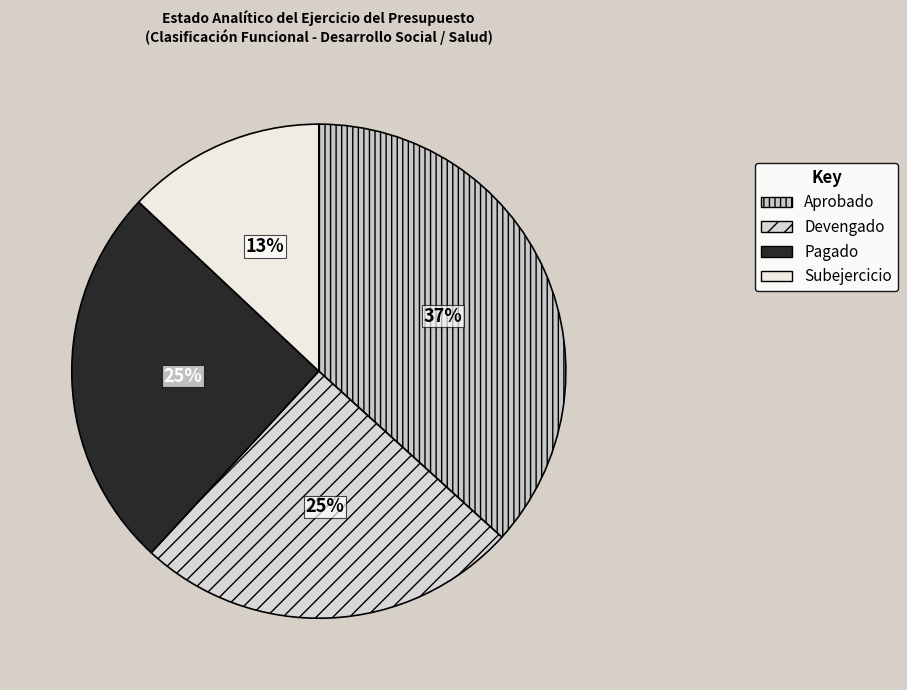

Which slice is the smallest?

Subejercicio